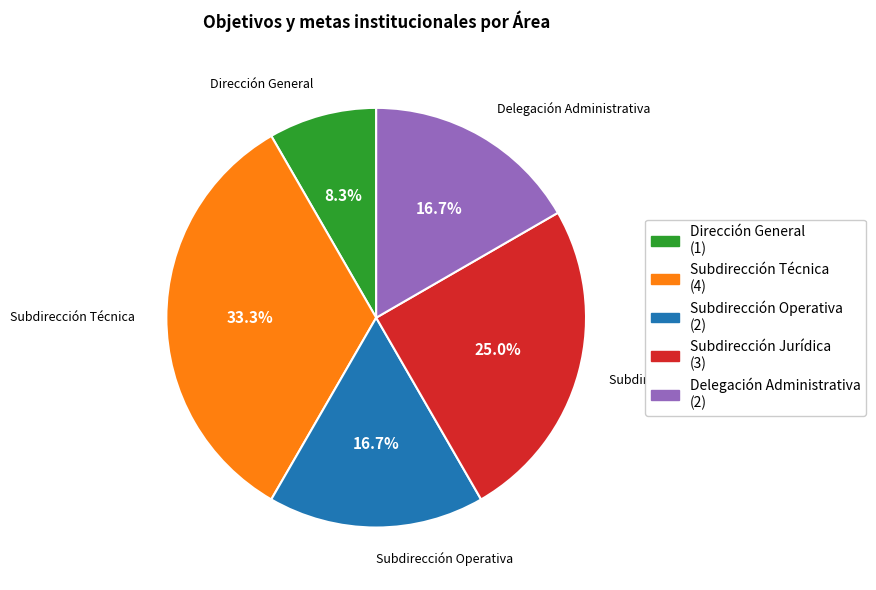

The Subdirección Operativa slice represents 8% of the pie. True or false?

False